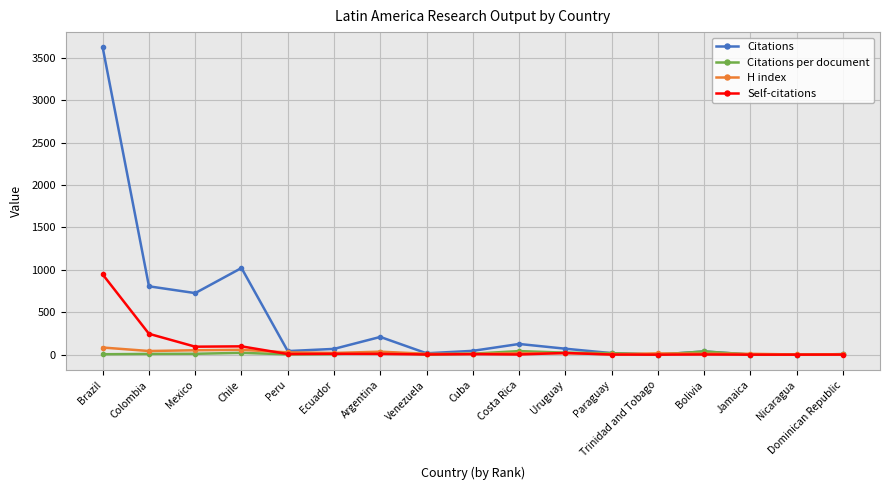

What is the highest value of the H index series?

84.0